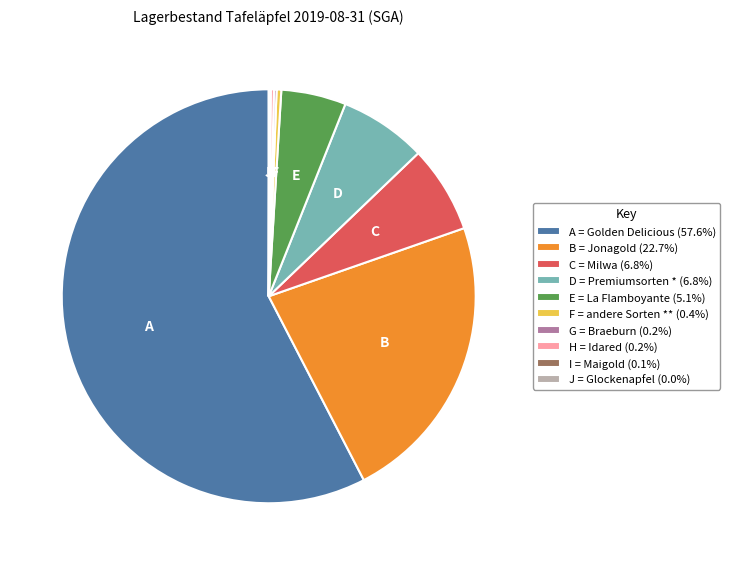

Does any single category account for the majority?

Yes